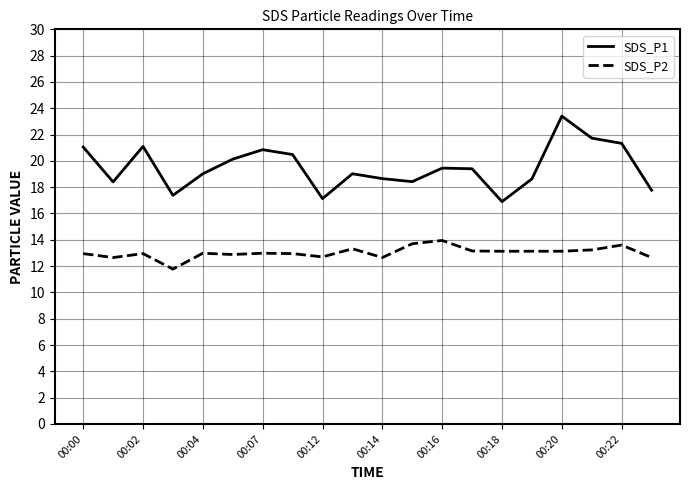

Which series has the largest total across all categories?

SDS_P1